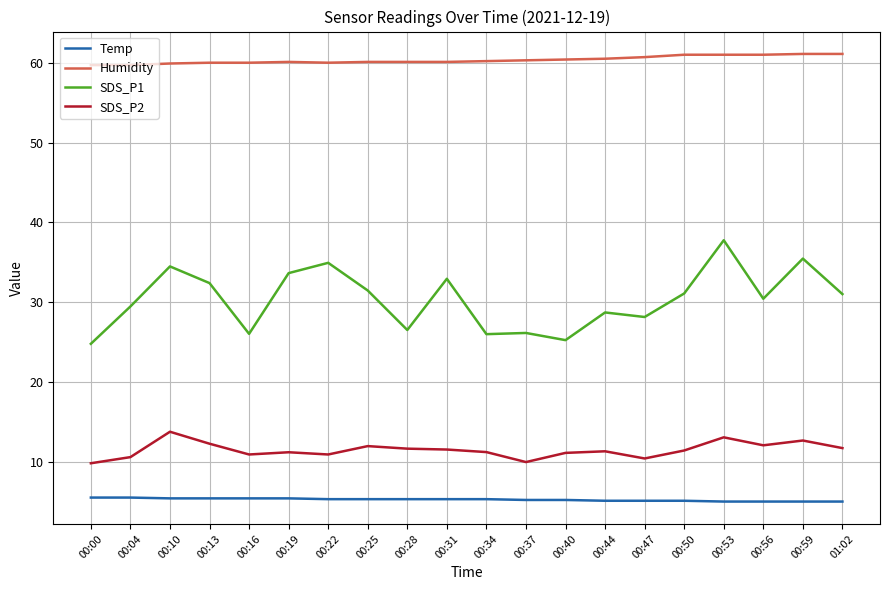

What position from the right is 00:19?

15